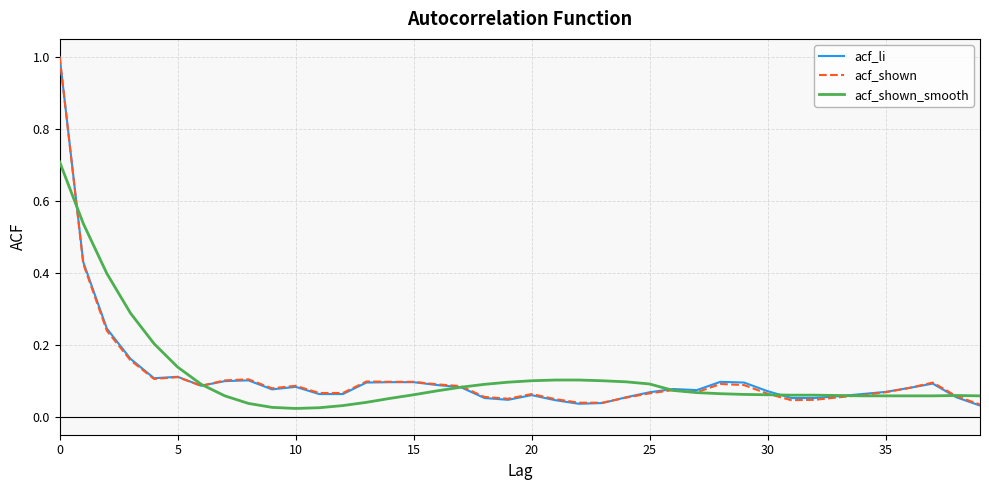

How many lines are shown in the chart?

3